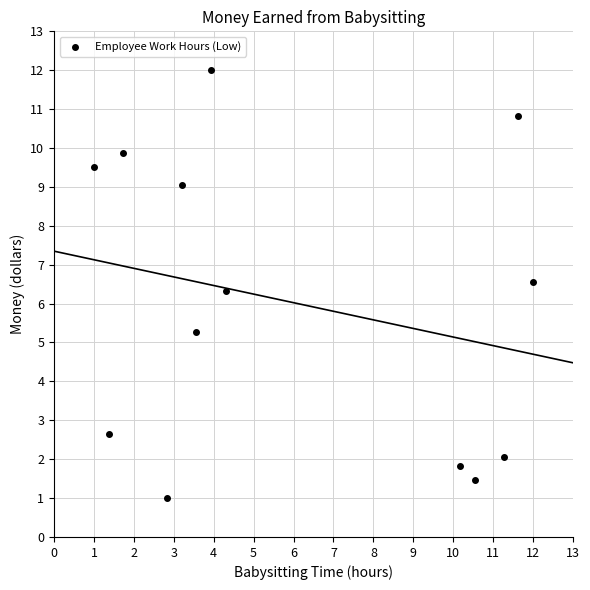

What Y value in the scatter plot is closest to 6?

6.3